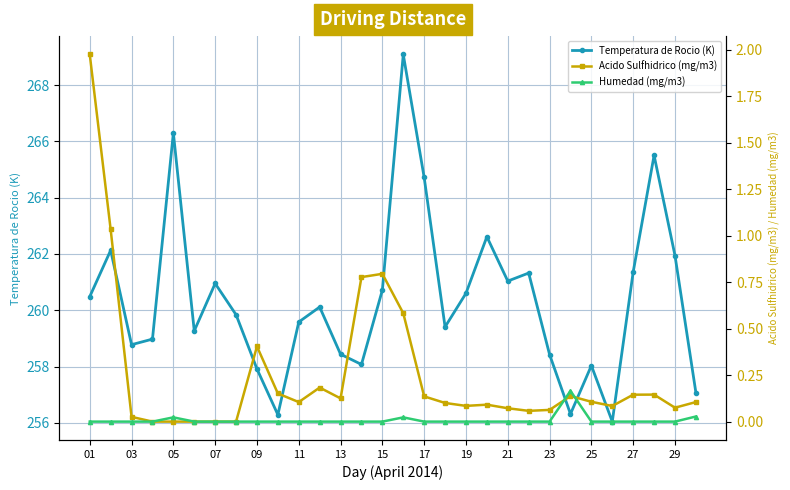

The value of Temperatura de Rocio (K) at 23 is 99.3. True or false?

False